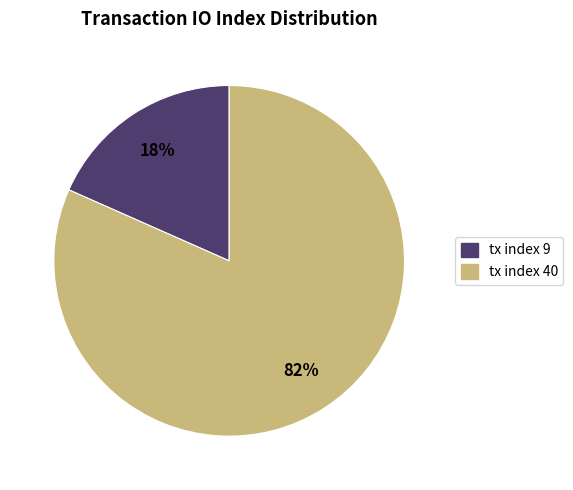

Combined, do tx index 40 and tx index 9 account for over 50%?

Yes